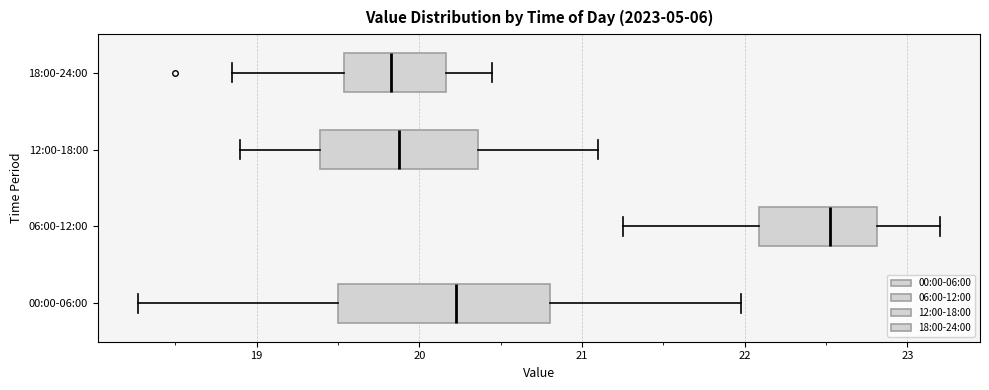

Where is the left edge of the box for 00:00-06:00 on the x-axis? The values are not printed on the chart, so give them approximately, as read against the axis.

19.5